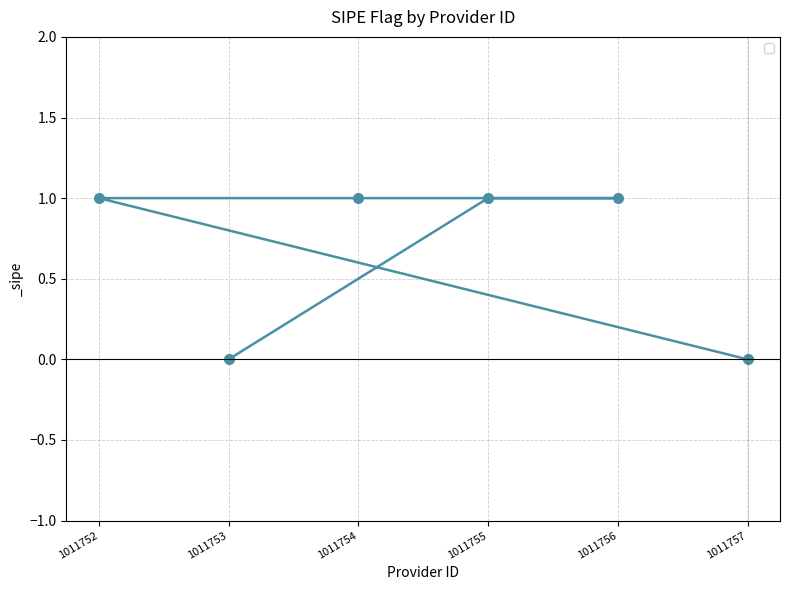

The chart shows a value of -1 at 1011757. True or false?

False